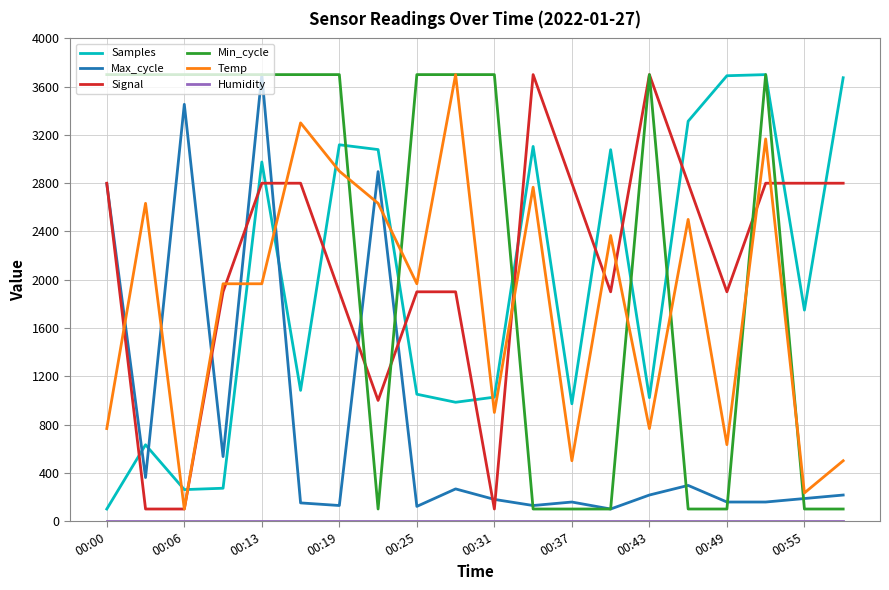

What is the difference between the maximum and minimum values in the Max_cycle series?

3600.0